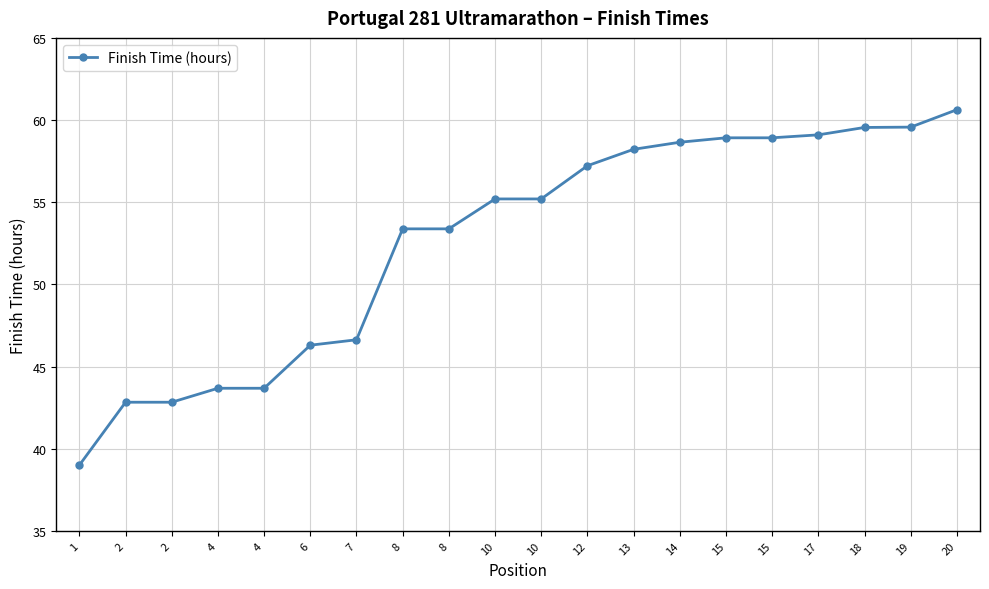

Count the number of data series in this chart.

1